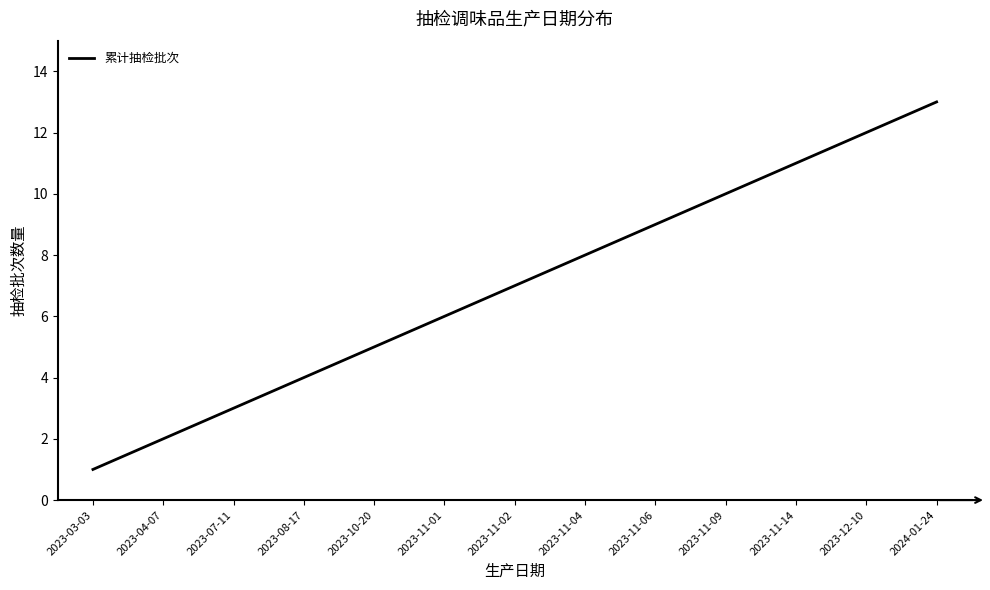

Reading left to right, list all the values displayed in this chart.

1	2	3	4	5	6	7	8	9	10	11	12	13